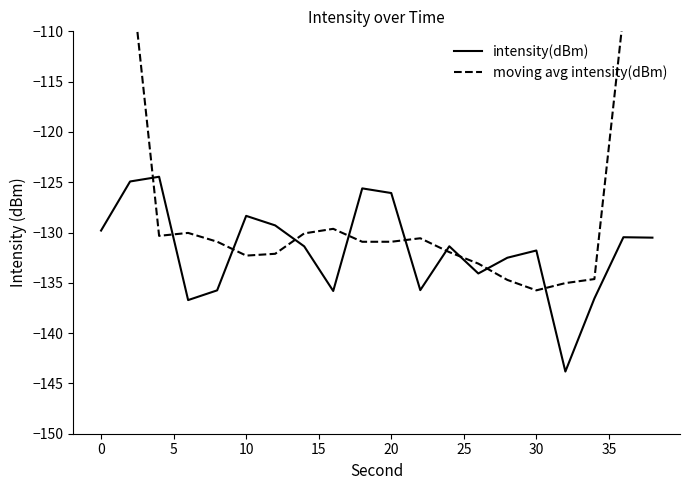

Which series ends up on top after the final intersection of moving avg intensity(dBm) and intensity(dBm)?

moving avg intensity(dBm)